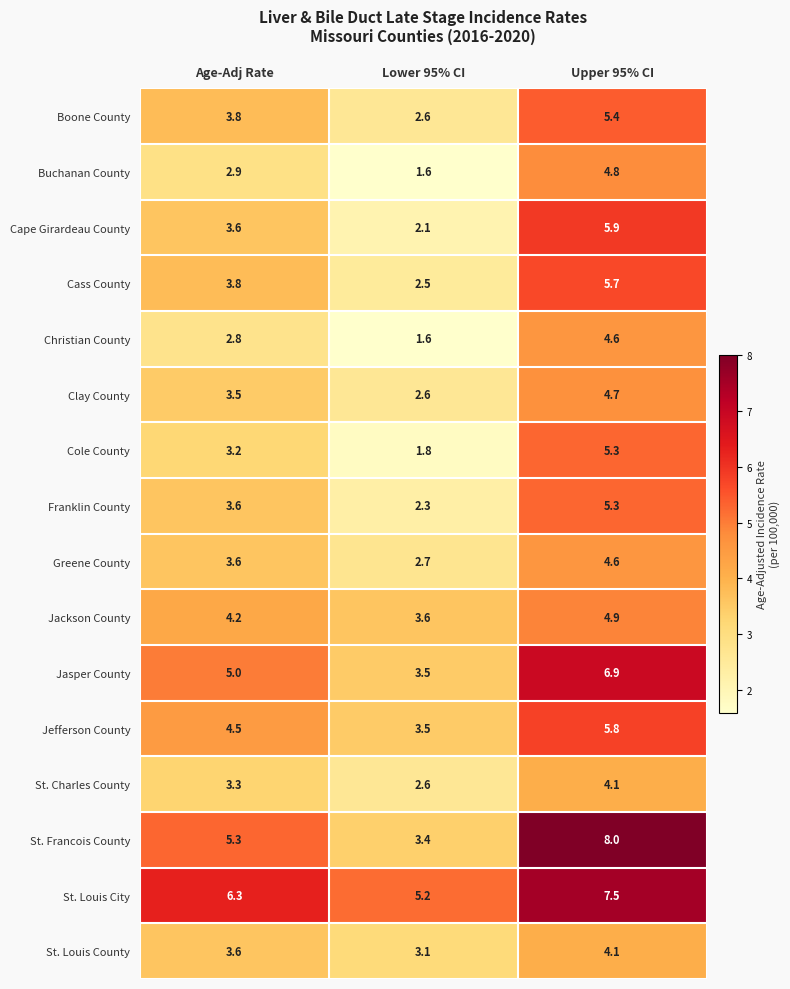

List the labels in order of Jackson County value, largest first.

Upper 95% CI, Age-Adj Rate, Lower 95% CI